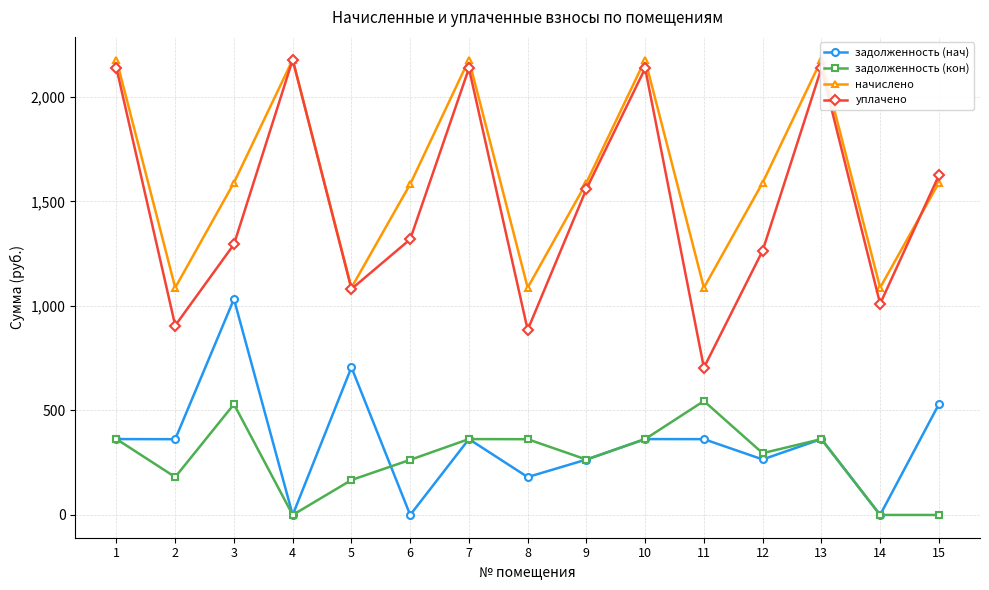

Which label corresponds to the smallest value in the chart?

4